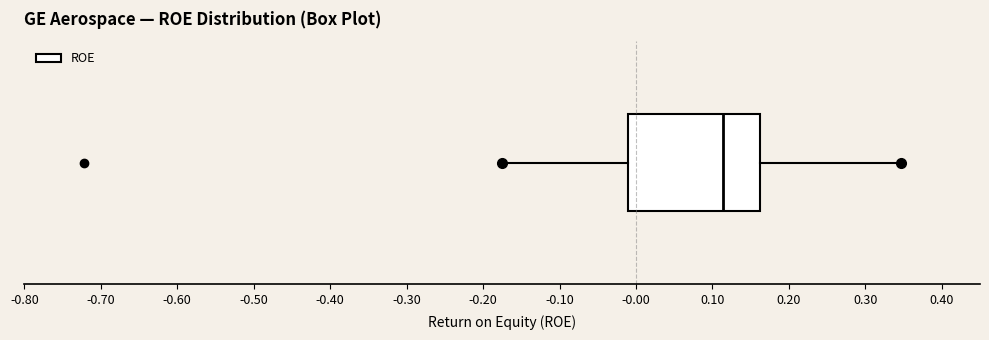

Where does the right whisker of the box end on the x-axis? The values are not printed on the chart, so give them approximately, as read against the axis.

0.35